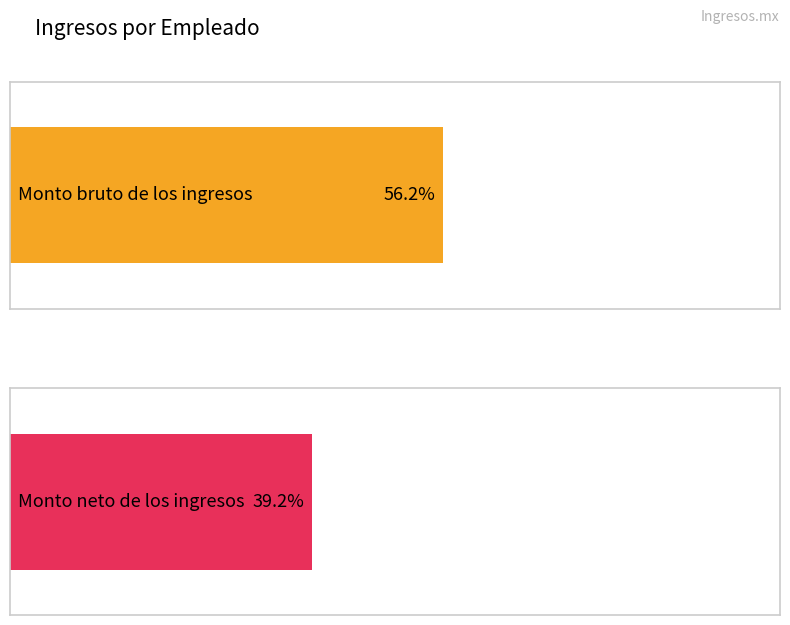

Rank the series by their maximum value, from lowest to highest.

Monto neto de los ingresos, Monto bruto de los ingresos